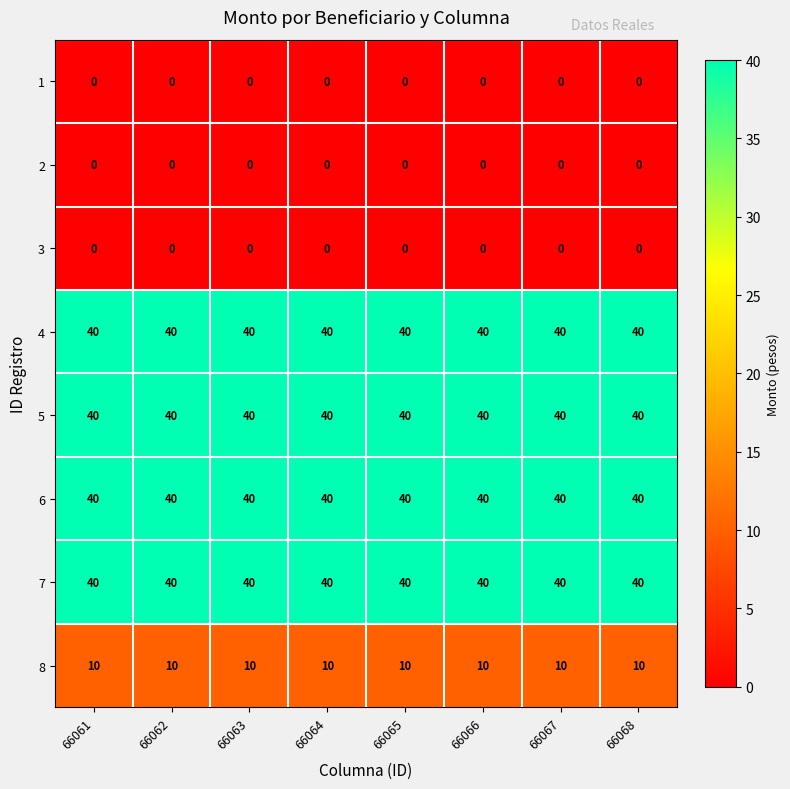

At how many categories does at least one series exceed 25?

8